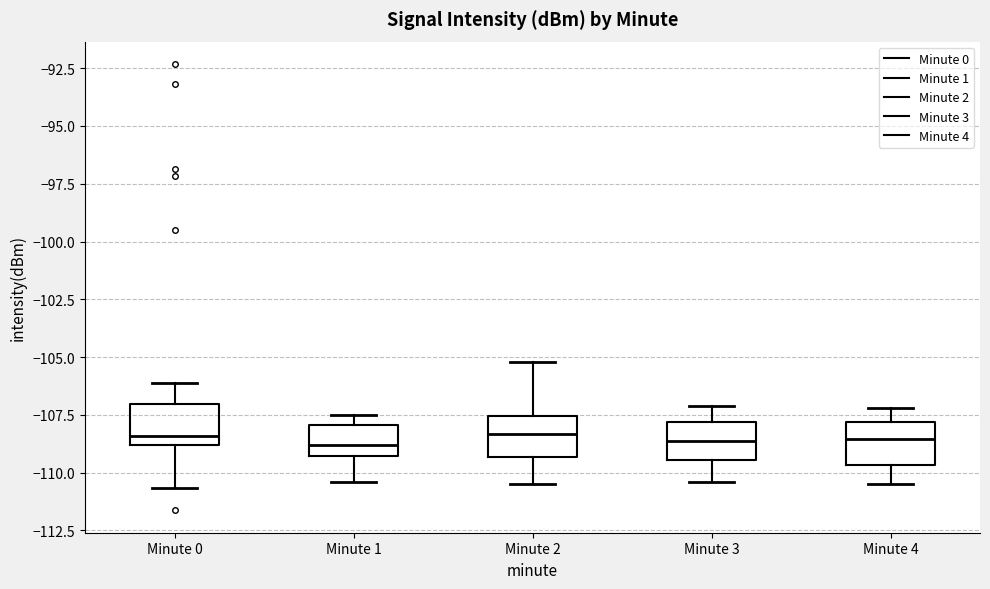

Reading left to right, transcribe this box plot: for each box, give where its median line is, the range the box spans, and where its two whiskers end, as read against the y-axis. The values are not printed on the chart, so give them approximately, as read against the axis.

Minute 0: median -108.5, box -109.0 to -107.0, whiskers -110.5 to -106.0
Minute 1: median -109.0, box -109.5 to -108.0, whiskers -110.5 to -107.5
Minute 2: median -108.5, box -109.5 to -107.5, whiskers -110.5 to -105.0
Minute 3: median -108.5, box -109.5 to -108.0, whiskers -110.5 to -107.0
Minute 4: median -108.5, box -109.5 to -108.0, whiskers -110.5 to -107.0